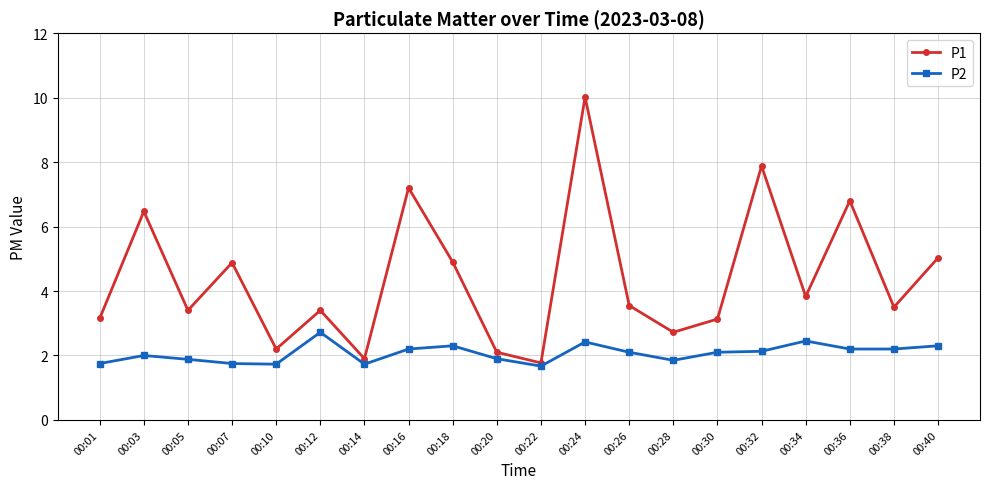

At 00:36, list the series in order from smallest to largest.

P2, P1